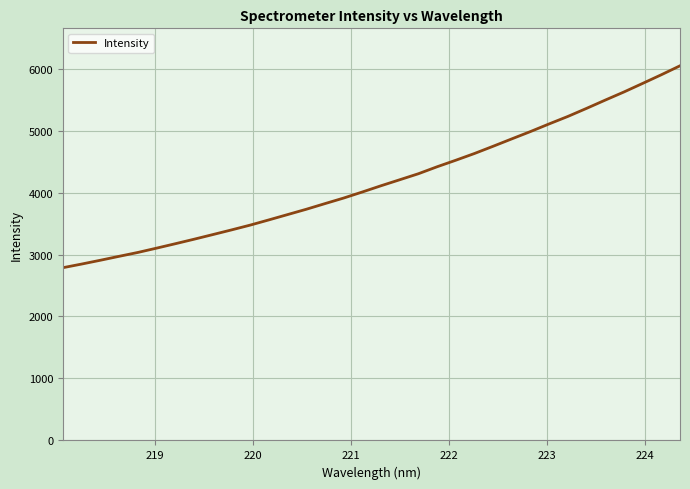

What is the maximum value shown in the chart?

6044.7